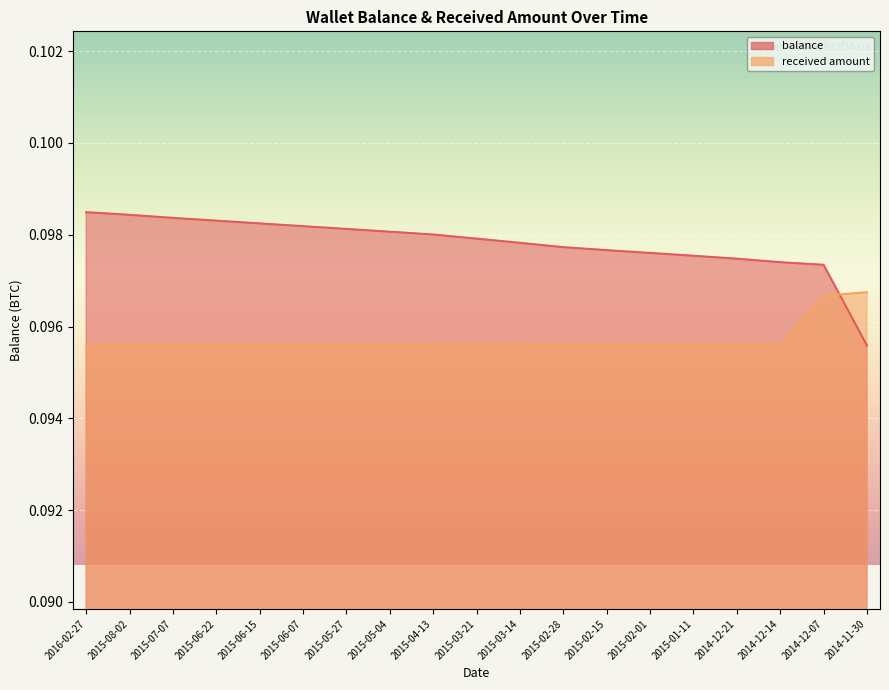

At which category does the chart reach its minimum across all series?

2014-11-30